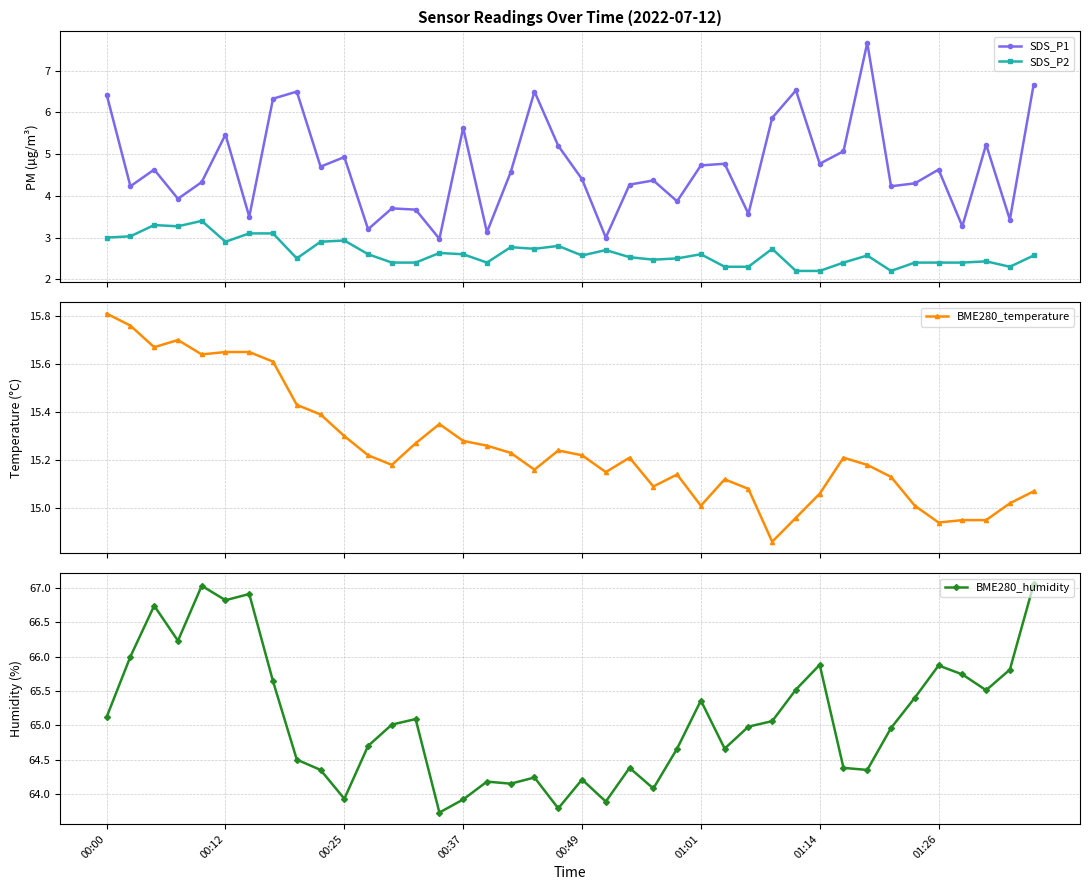

At which label does SDS_P1 reach its peak?

32